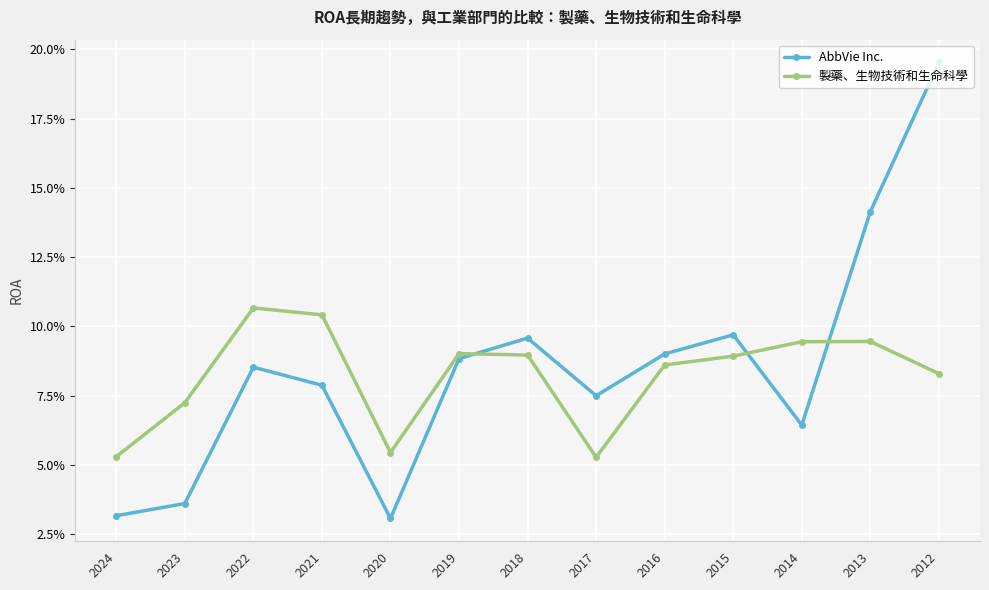

Is the value of AbbVie Inc. at 2014 greater than the value of 製藥、生物技術和生命科學 at 2015?

No